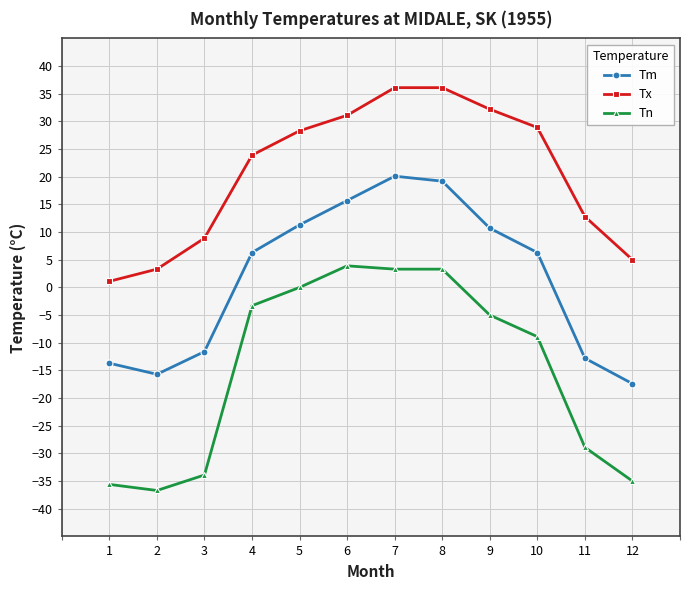

What is the minimum value for Tm?

-17.4